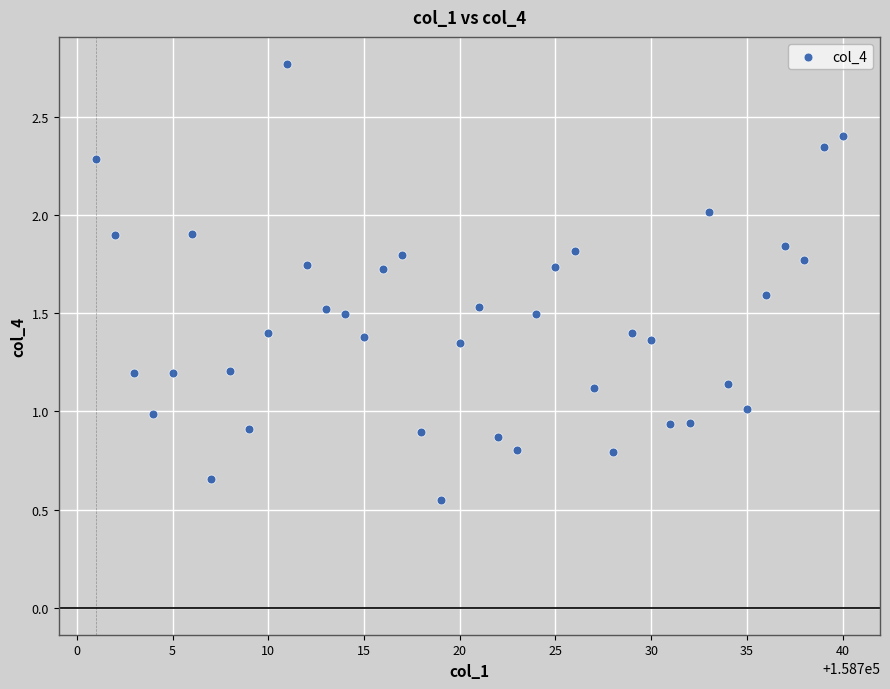

What is the range of X values (max minus min)?

39.0